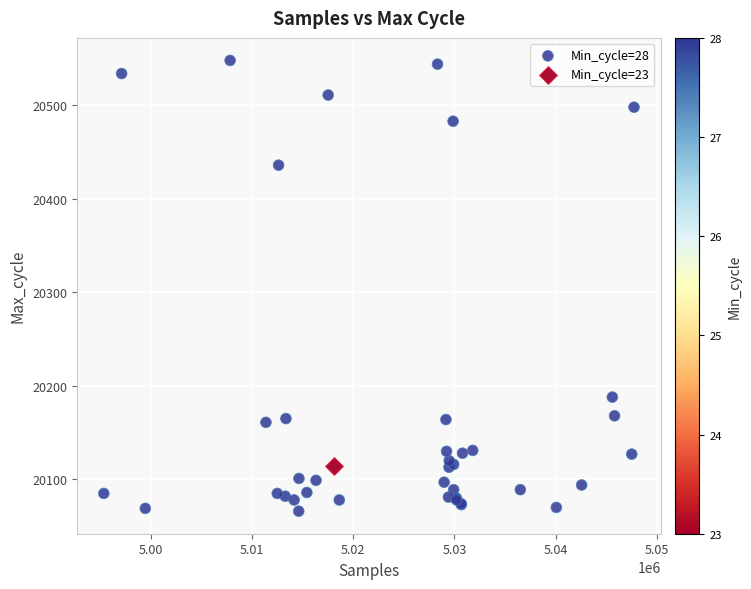

What are all the series names shown in the legend?

Min_cycle=28, Min_cycle=23